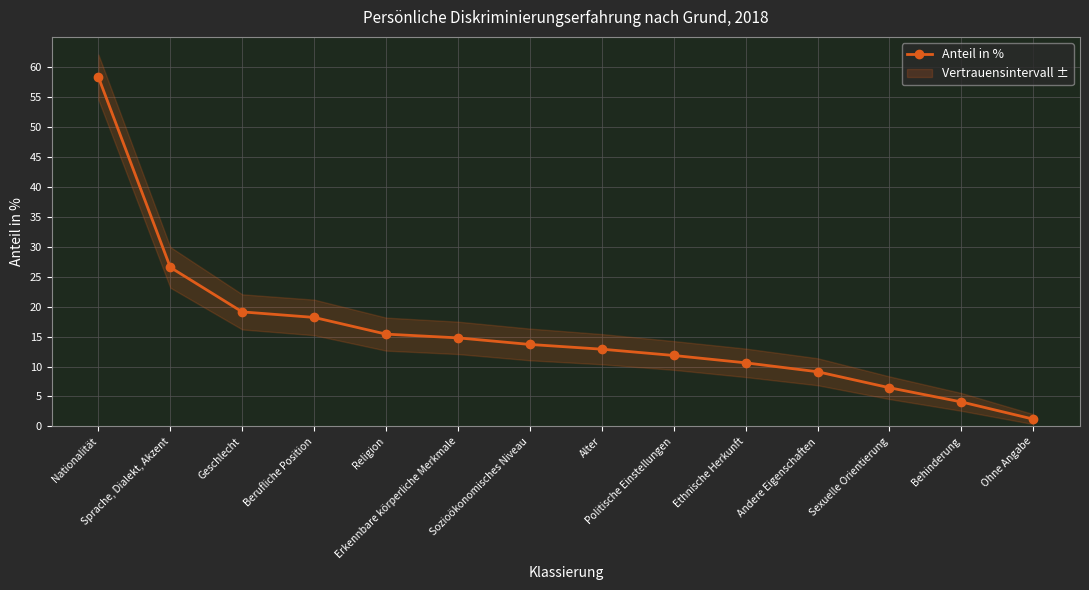

What is the change in value from Geschlecht to Ethnische Herkunft?

-8.5